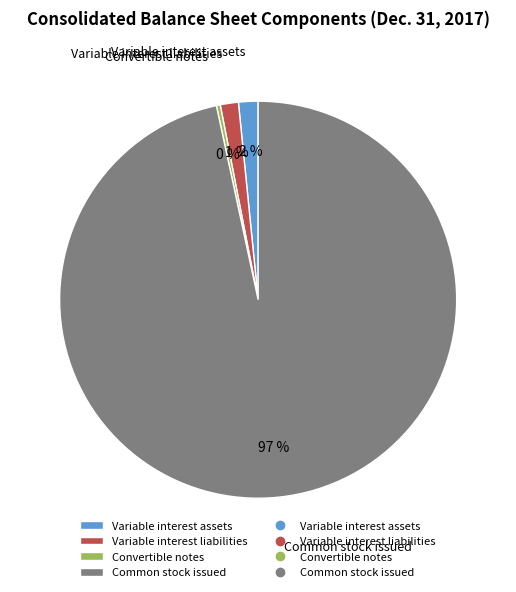

Between Common stock issued and Convertible notes, which is larger?

Common stock issued